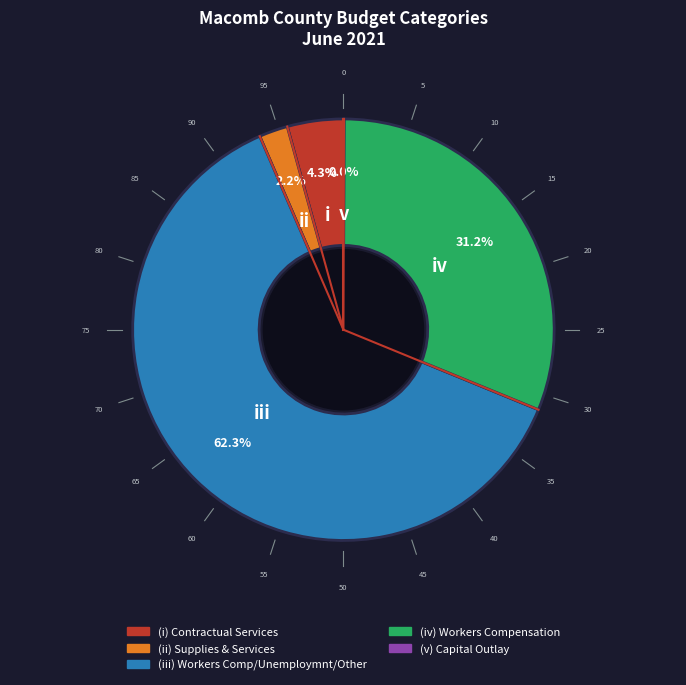

Is there a majority slice in this chart?

Yes